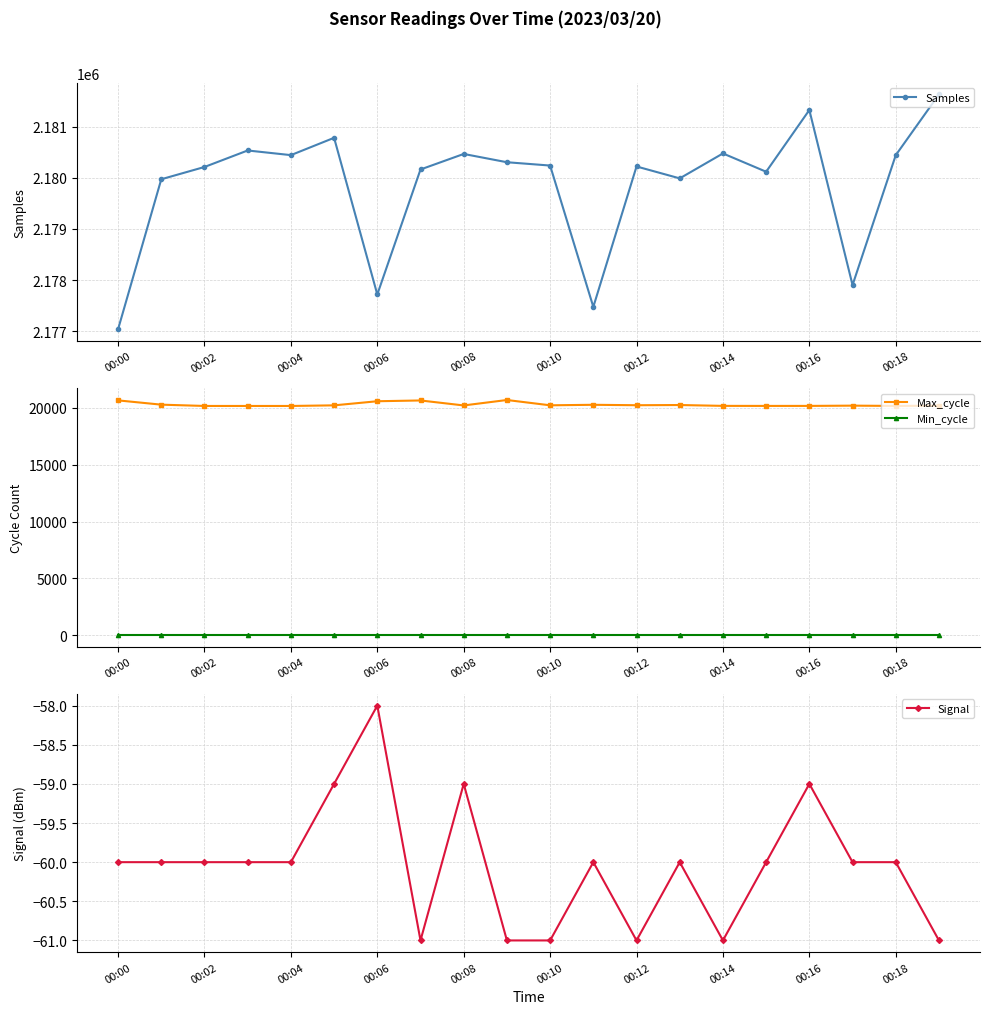

True or false: Max_cycle and Min_cycle intersect in this chart.

False